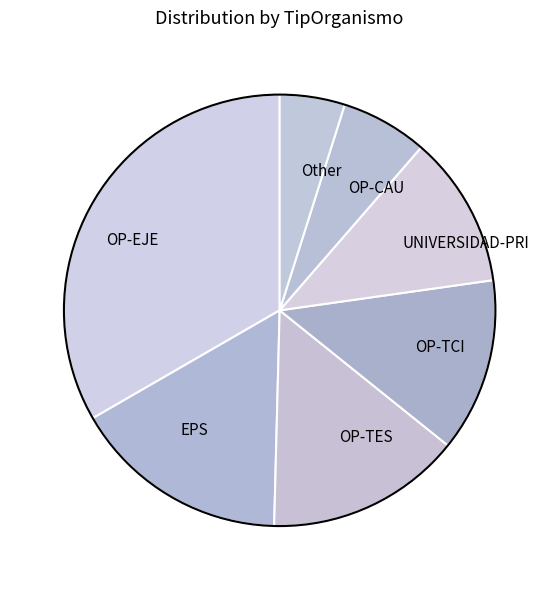

Is UNIVERSIDAD-PRI the majority of the pie?

No